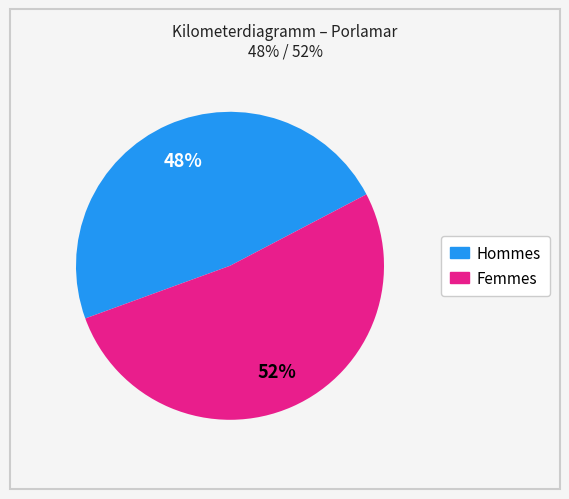

To the nearest percent, what is the average slice percentage?

50%